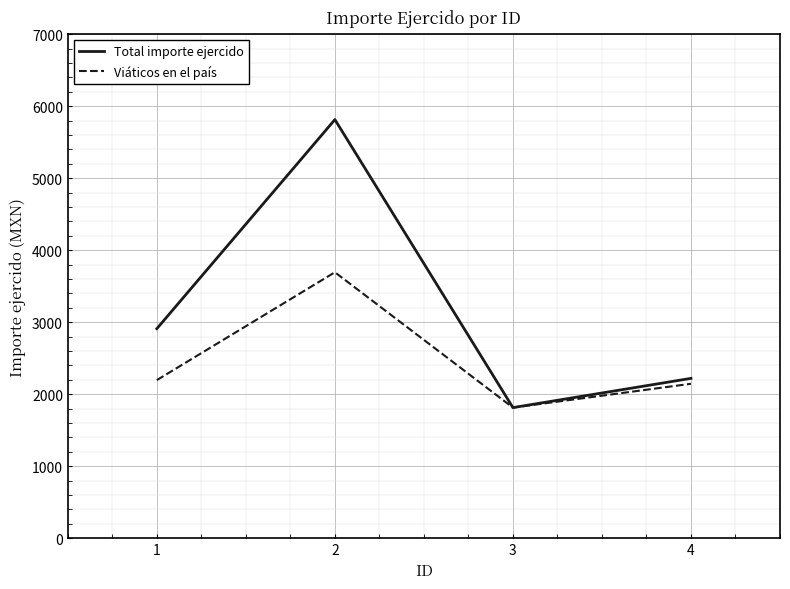

Which label corresponds to the largest value in the chart?

2